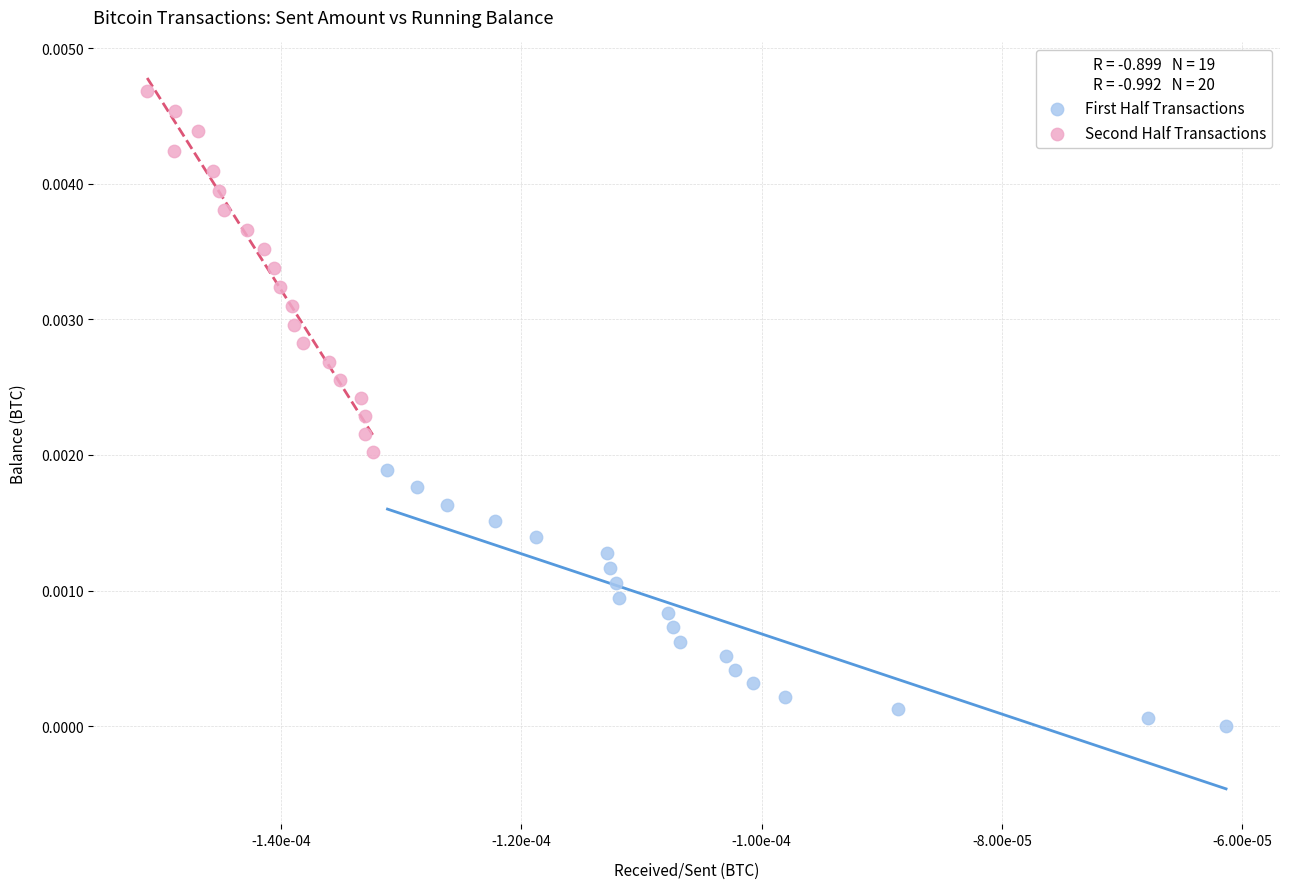

Which series contains the highest Y value?

Second Half Transactions